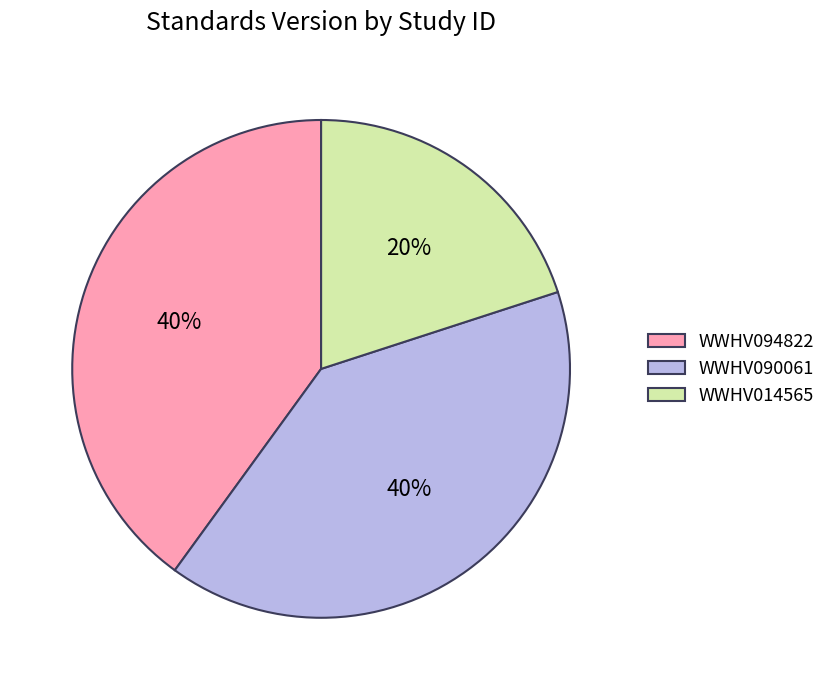

What is the smallest slice in the pie chart?

WWHV014565